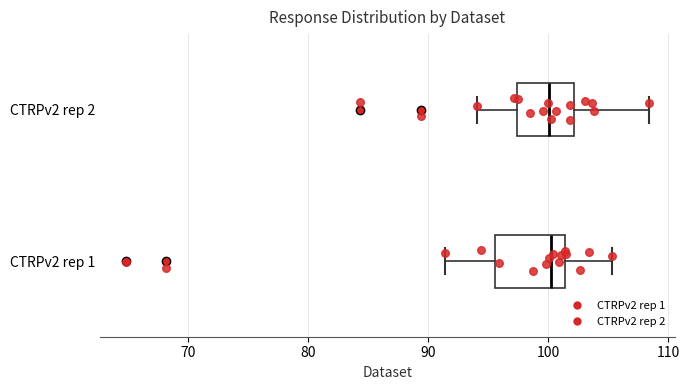

Where is the right edge of the box for CTRPv2 rep 1 on the x-axis? The values are not printed on the chart, so give them approximately, as read against the axis.

101